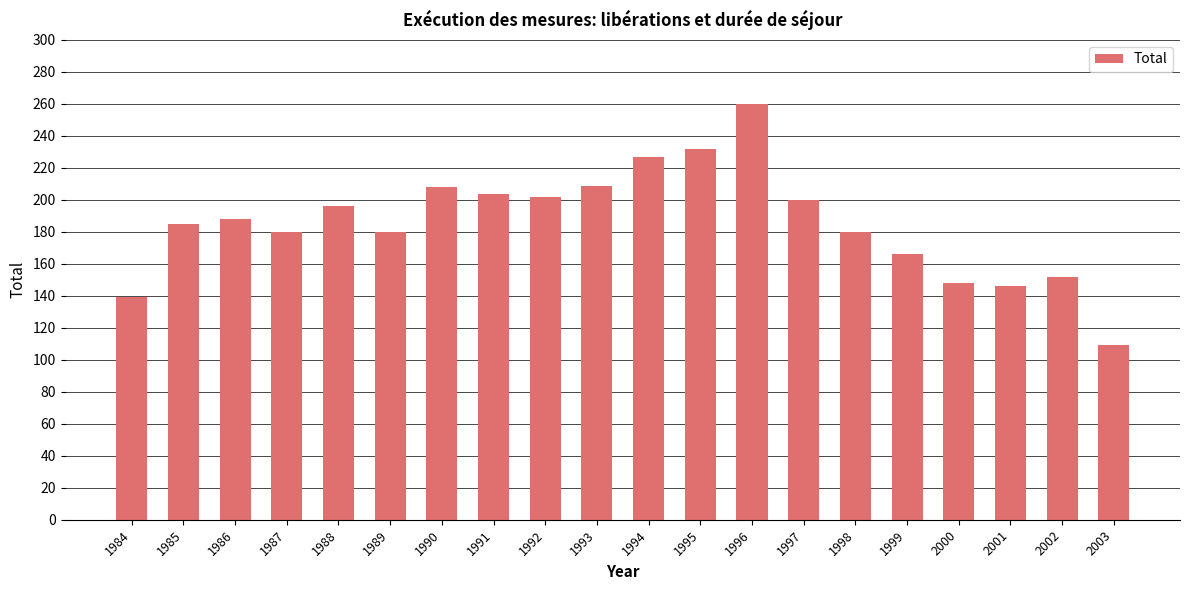

The chart shows a value of 116 at 1995. True or false?

False